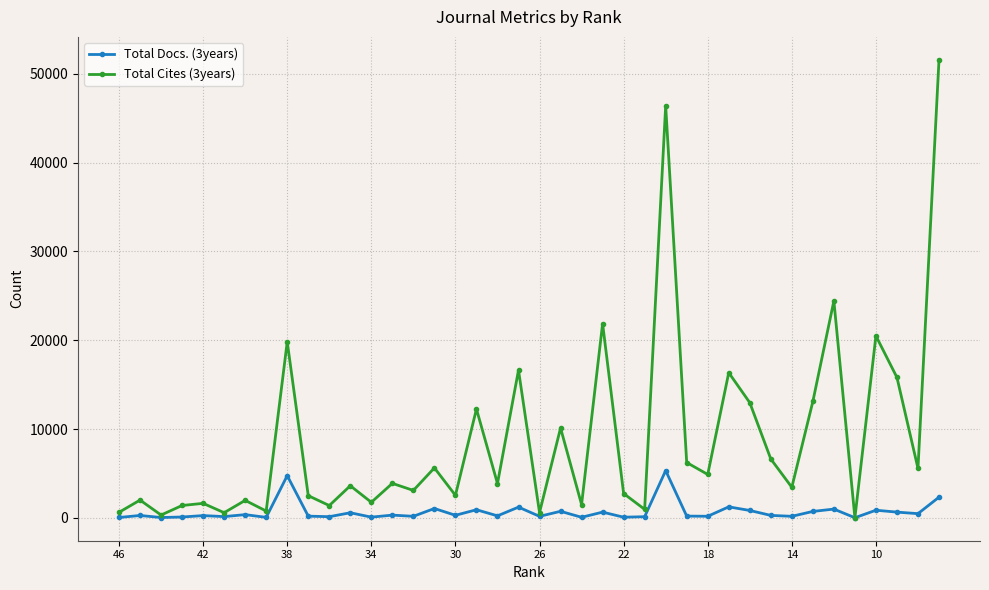

Which series has the largest range (max minus min)?

Total Cites (3years)